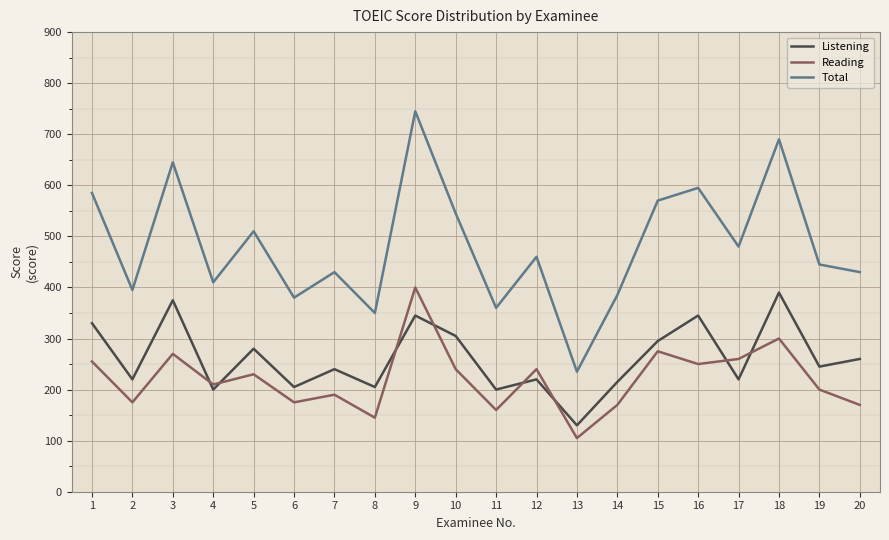

How many interior local peaks does the Listening series have?

7